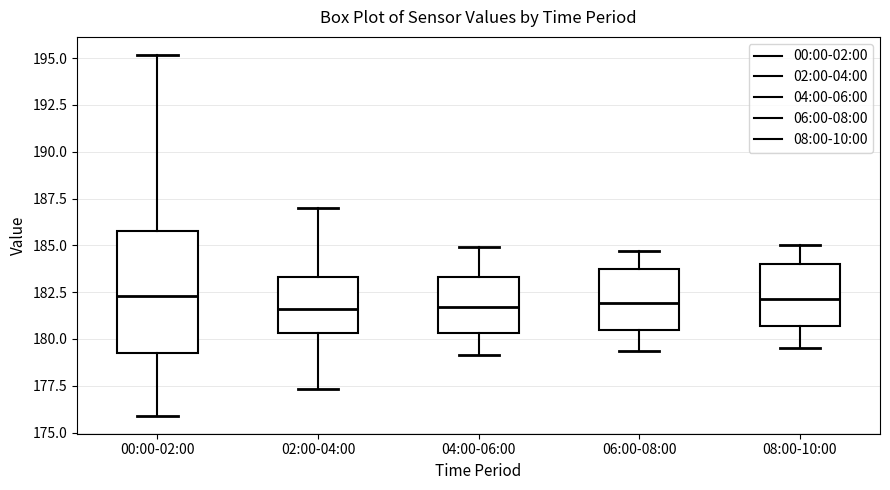

Where does the lower whisker of the box for 04:00-06:00 end on the y-axis? The values are not printed on the chart, so give them approximately, as read against the axis.

179.0